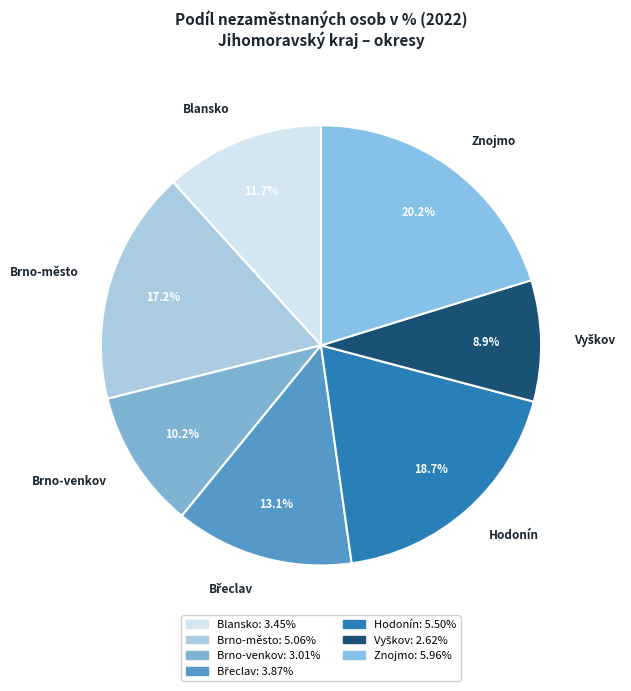

To the nearest percent, what percentage of the pie is Znojmo?

20%